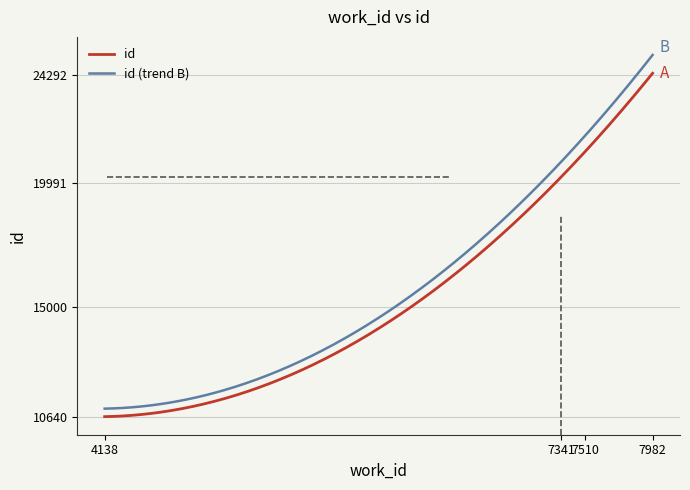

Which series has the widest spread of values?

id (trend B)